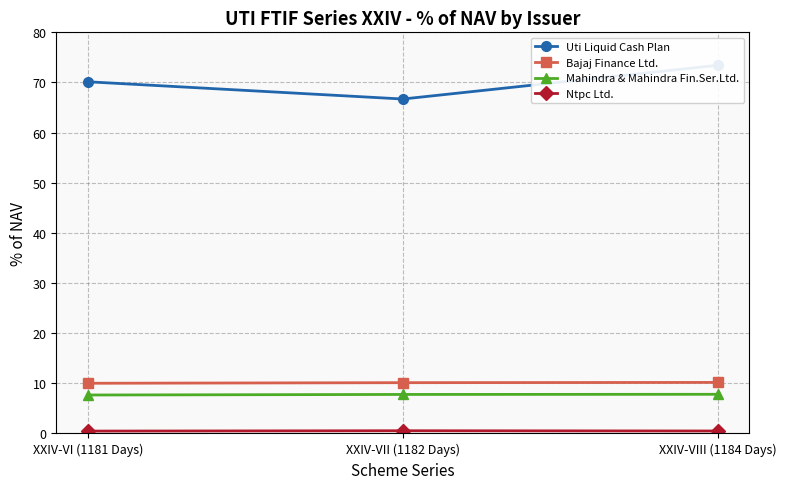

Reading left to right, list all the values displayed in this chart.

Uti Liquid Cash Plan: 70.1	66.7	73.4
Bajaj Finance Ltd.: 10.0	10.1	10.2
Mahindra & Mahindra Fin.Ser.Ltd.: 7.7	7.8	7.8
Ntpc Ltd.: 0.5	0.5	0.5